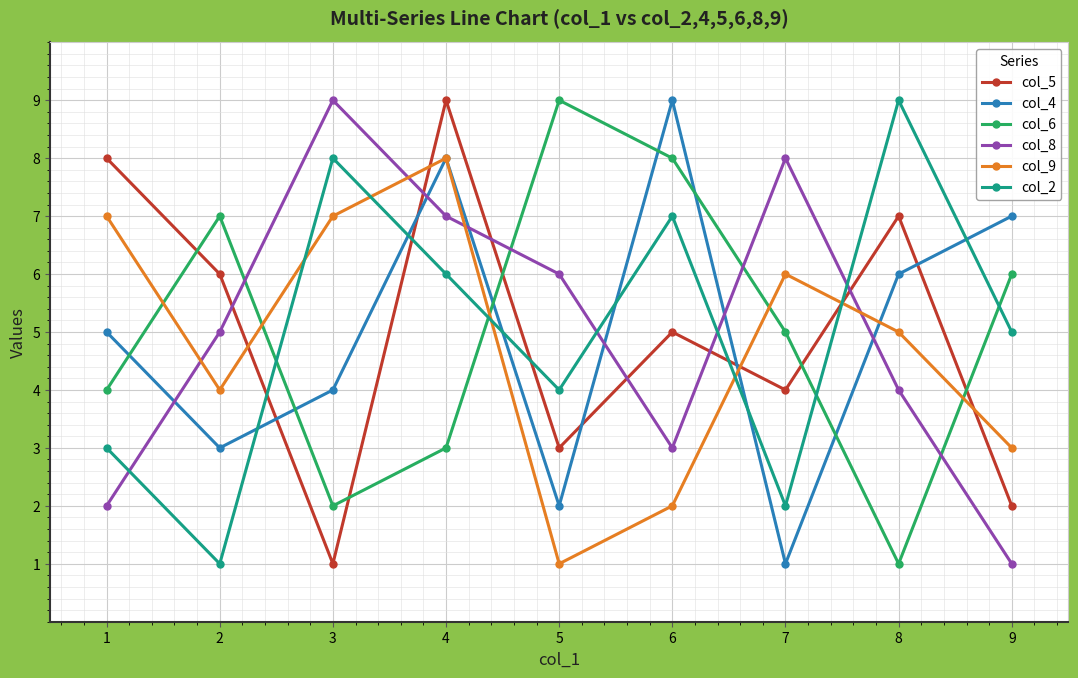

What is the minimum value for col_2?

1